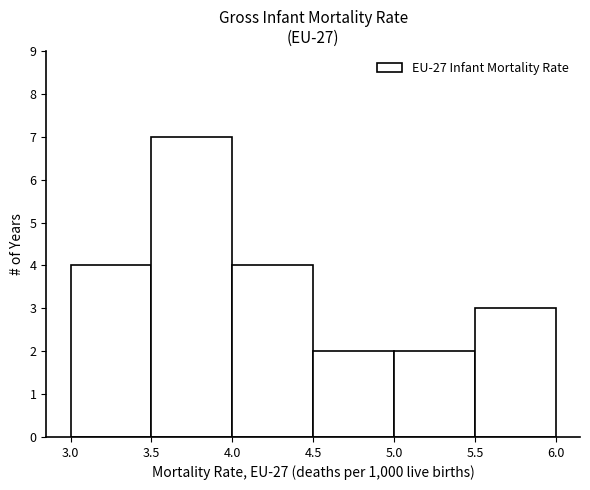

Reading left to right, list every bar in this chart as the range it spans on the x-axis followed by its height. The values are not printed on the chart, so give them approximately, as read against the axis.

3.0 to 3.5: 4
3.5 to 4.0: 7
4.0 to 4.5: 4
4.5 to 5.0: 2
5.0 to 5.5: 2
5.5 to 6.0: 3